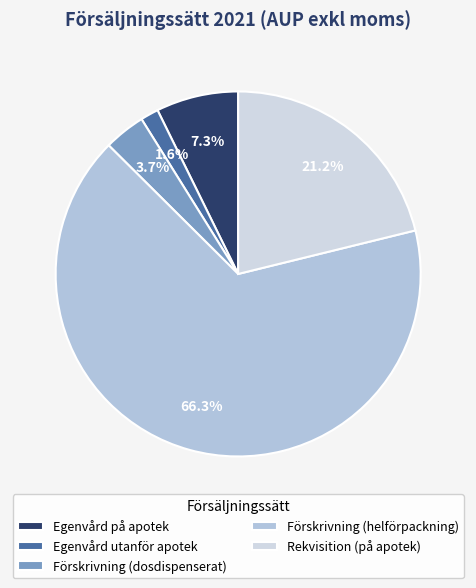

How many slices are in this pie chart?

5